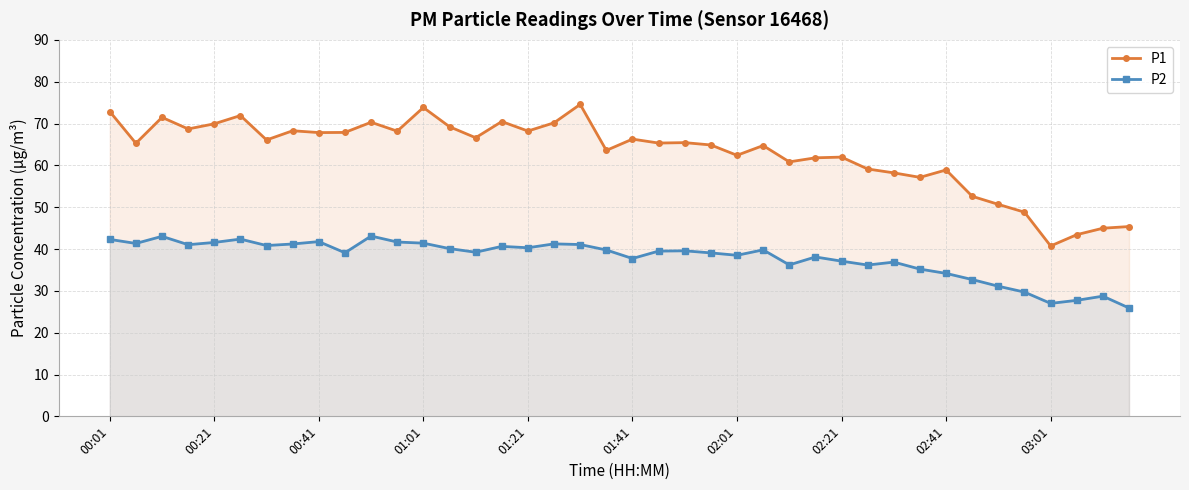

At which category is the sum across all series the highest?

18